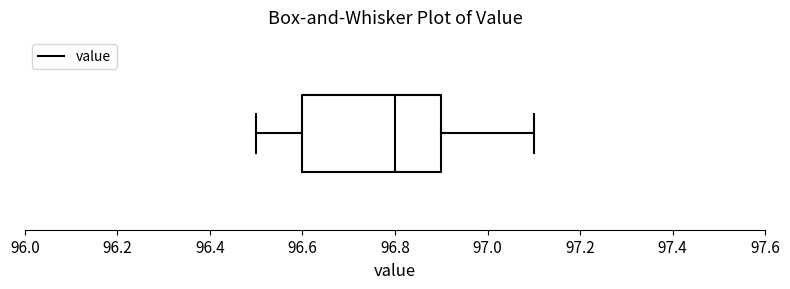

Read this box plot against the x-axis: the position of the median line, the range covered by the box, and the ends of both whiskers. The values are not printed on the chart, so give them approximately, as read against the axis.

median 96.8, box 96.6 to 96.9, whiskers 96.5 to 97.1